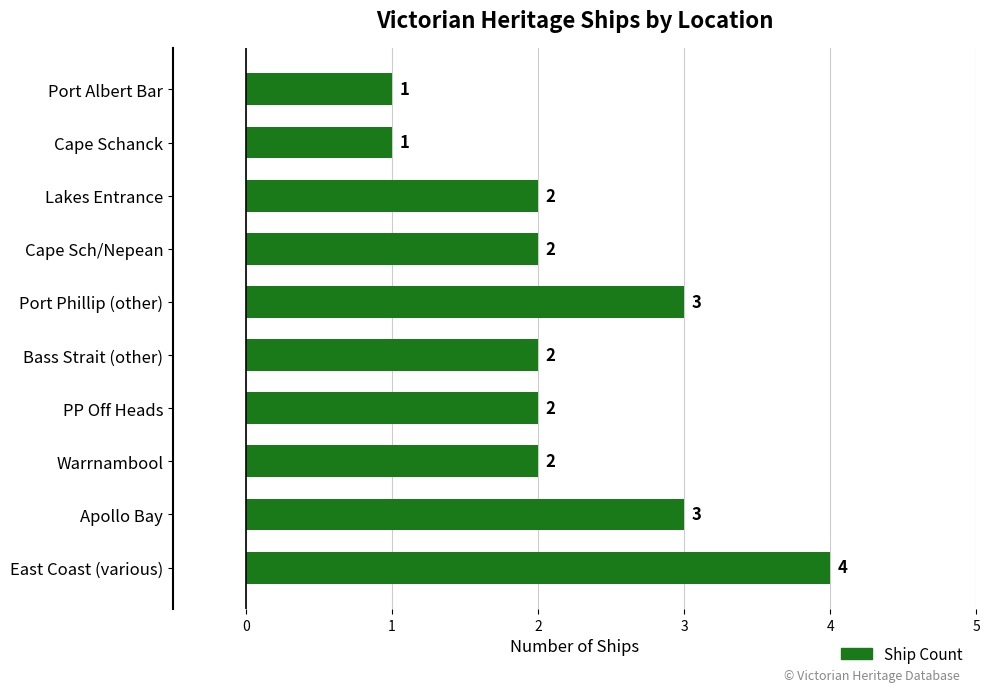

Which has a higher value, Warrnambool or Port Albert Bar?

Warrnambool